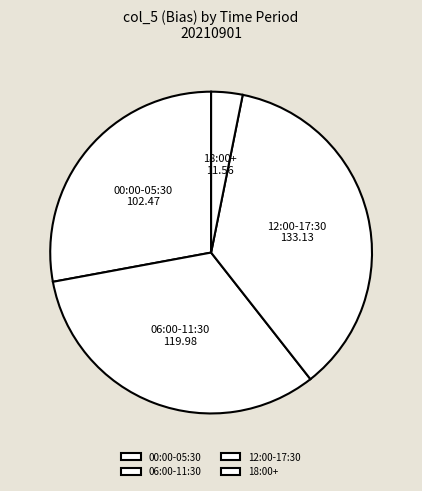

The 12:00-17:30 slice represents 36% of the pie. True or false?

True